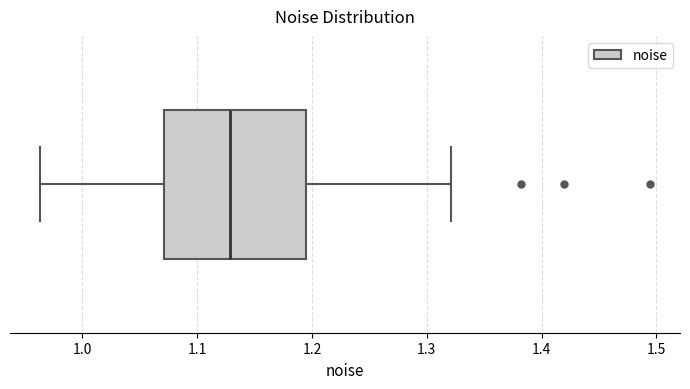

Read this box plot against the x-axis: the position of the median line, the range covered by the box, and the ends of both whiskers. The values are not printed on the chart, so give them approximately, as read against the axis.

median 1.13, box 1.07 to 1.20, whiskers 0.96 to 1.32